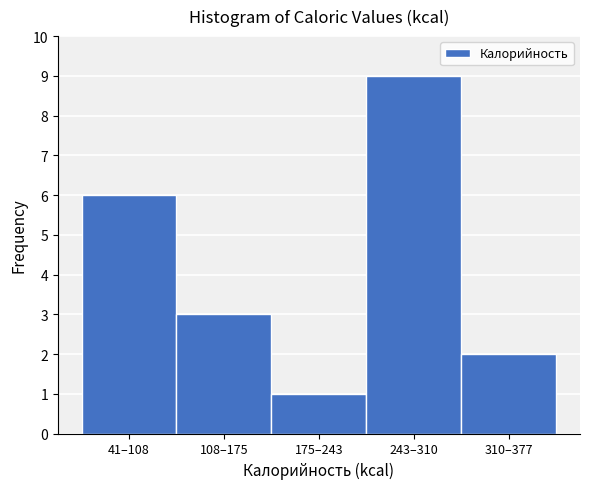

Reading right to left, what are all the values shown in this chart?

2	9	1	3	6